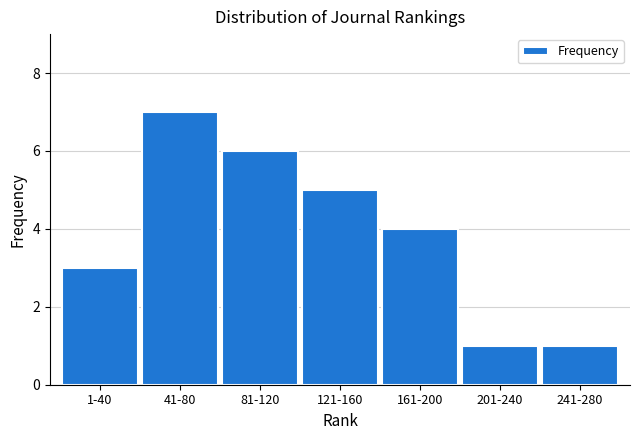

Reading left to right, extract all data points from this chart.

1-40=3	41-80=7	81-120=6	121-160=5	161-200=4	201-240=1	241-280=1